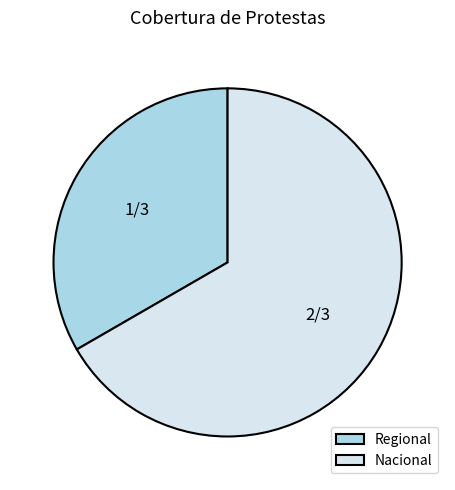

Is the sum of Regional and Nacional greater than half?

Yes